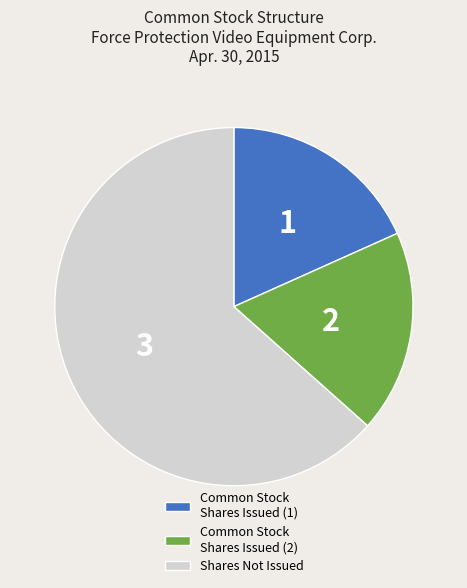

What is the majority slice?

Shares Not Issued